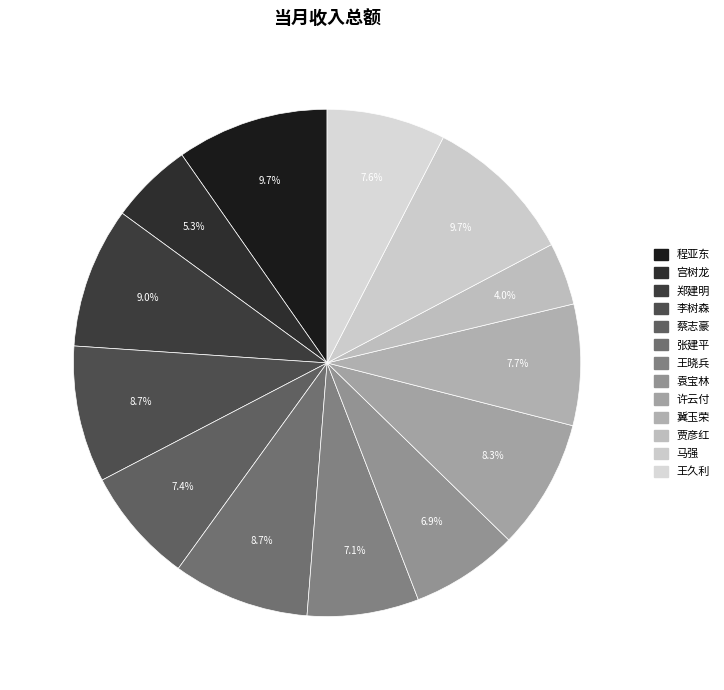

To the nearest percent, what percentage of the pie is 宫树龙?

5%